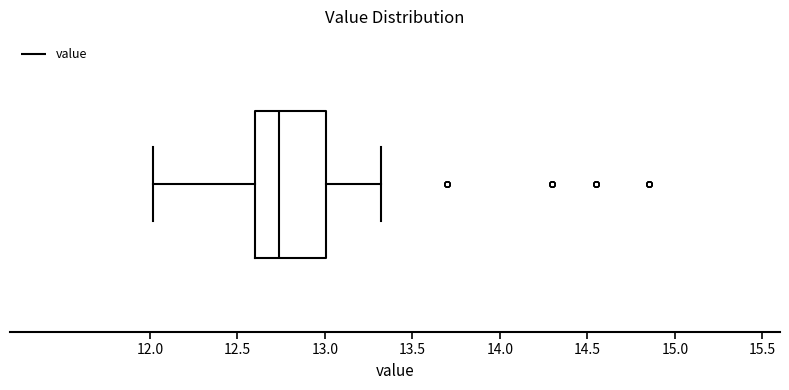

Read this box plot against the x-axis: the position of the median line, the range covered by the box, and the ends of both whiskers. The values are not printed on the chart, so give them approximately, as read against the axis.

median 12.75, box 12.60 to 13.00, whiskers 12.00 to 13.30